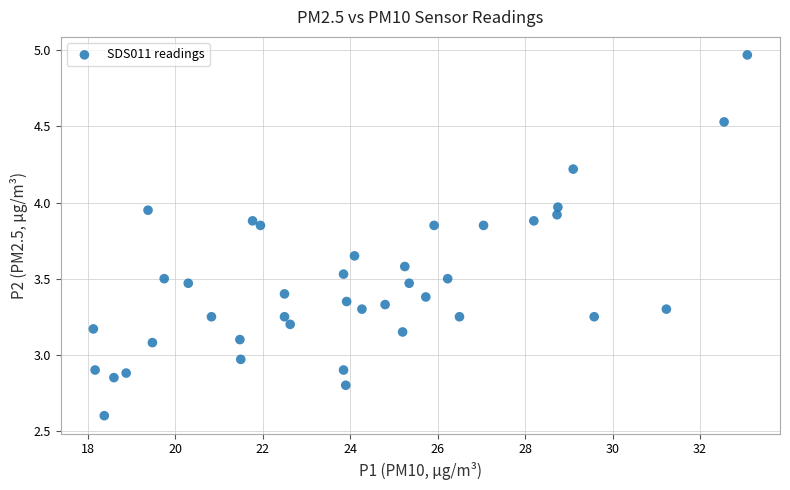

What is the range of Y values (max minus min)?

2.4